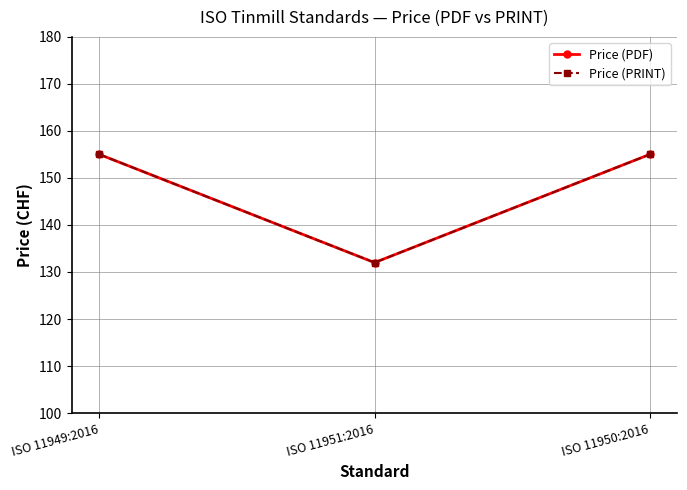

Does the chart have visible grid lines?

Yes